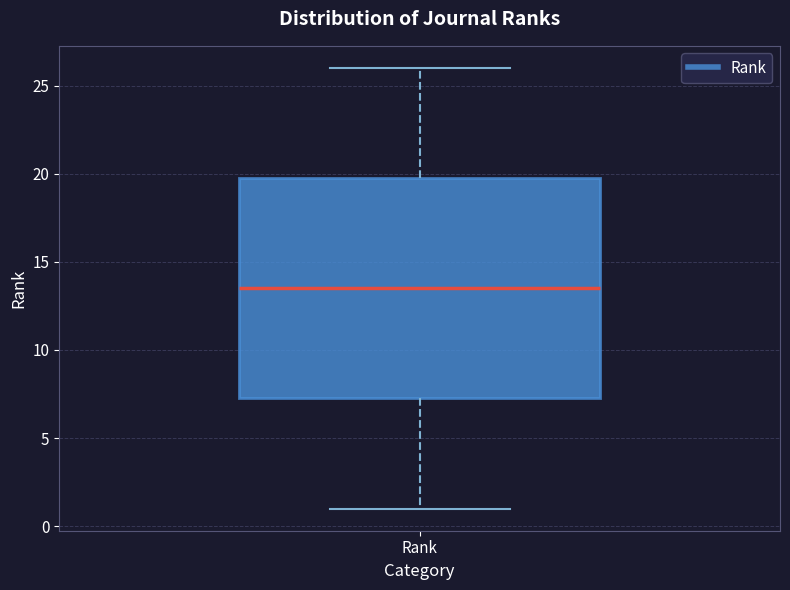

Transcribe this box plot: give where the median line is, the range the box spans, and where the two whiskers end, as read against the y-axis. The values are not printed on the chart, so give them approximately, as read against the axis.

median 13.5, box 7.5 to 20.0, whiskers 1.0 to 26.0